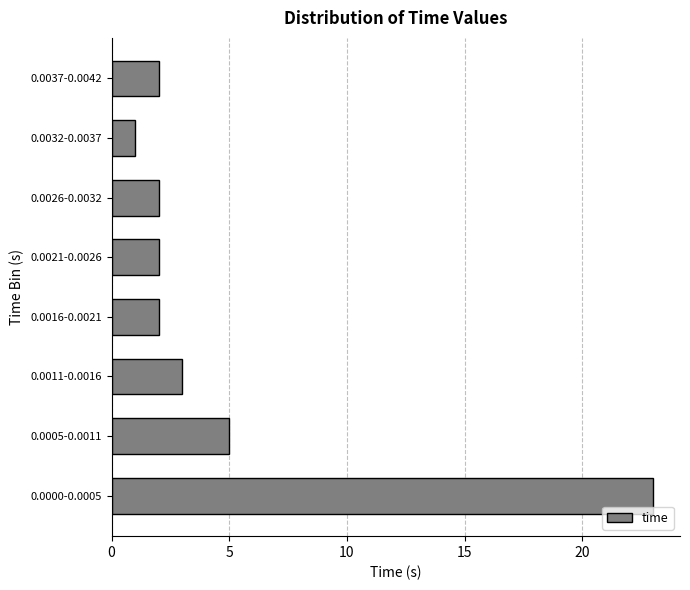

Reading top to bottom, transcribe all the data shown in this chart.

2	1	2	2	2	3	5	23